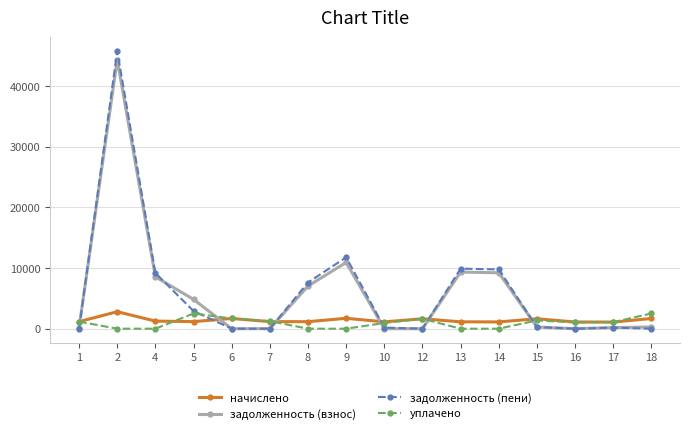

How many values in the задолженность (взнос) series exceed 280?

8